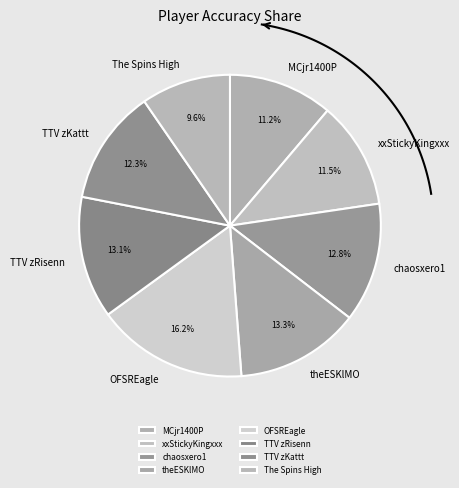

Which slice is the largest?

OFSREagle